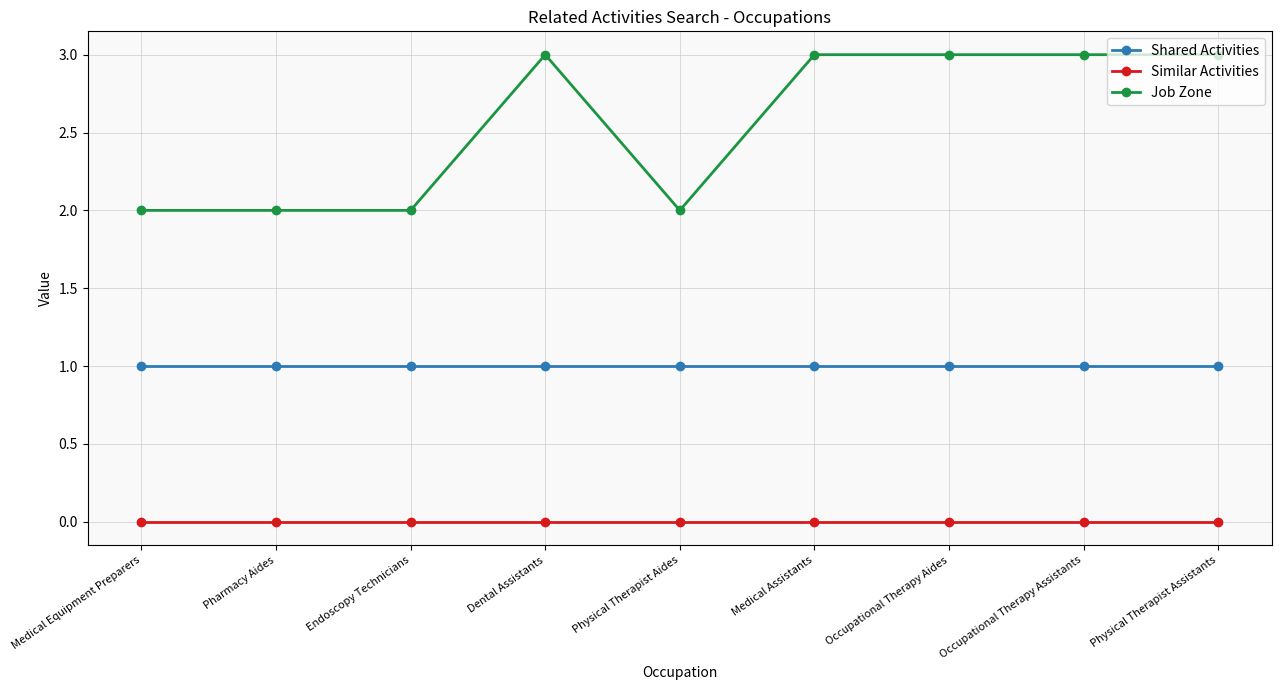

Reading right to left, what are all the values shown in this chart?

Shared Activities: 1	1	1	1	1	1	1	1	1
Similar Activities: 0	0	0	0	0	0	0	0	0
Job Zone: 3	3	3	3	2	3	2	2	2